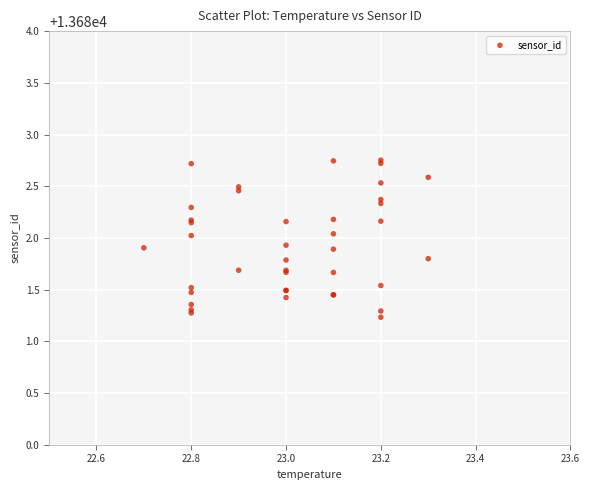

What Y value in the scatter plot is closest to 13681?

13681.2